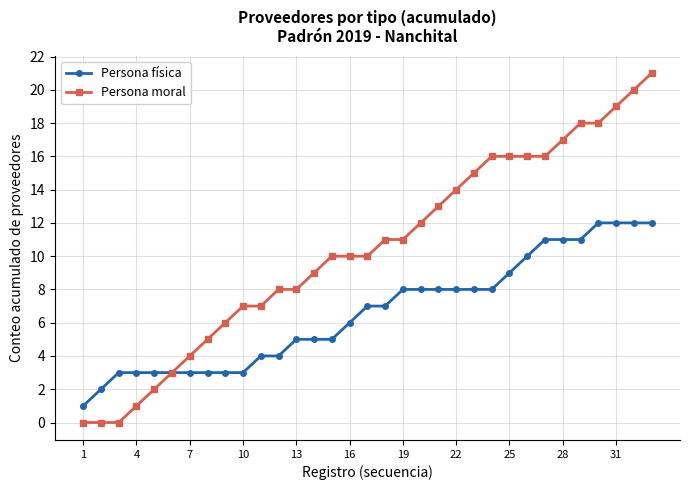

Which series has the largest total across all categories?

Persona moral